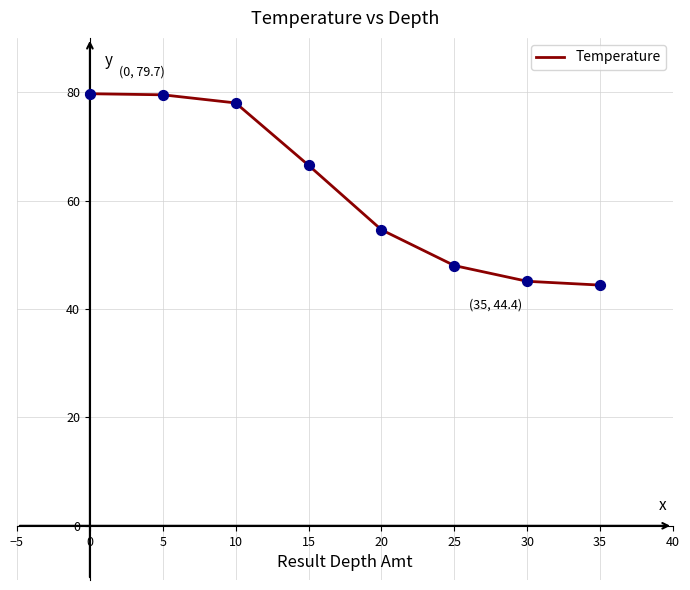

What is the ratio of the value at 5 to the value at 10?

1.0